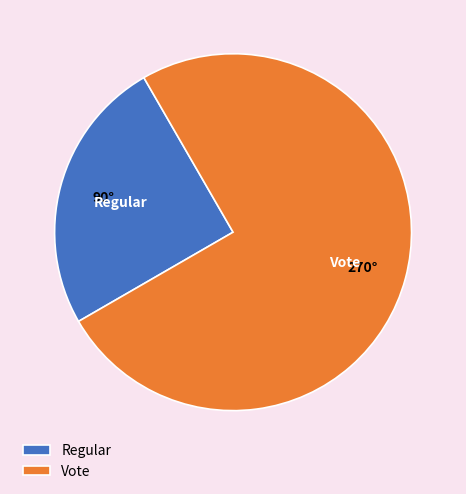

Does Vote represent more than half of the total?

Yes